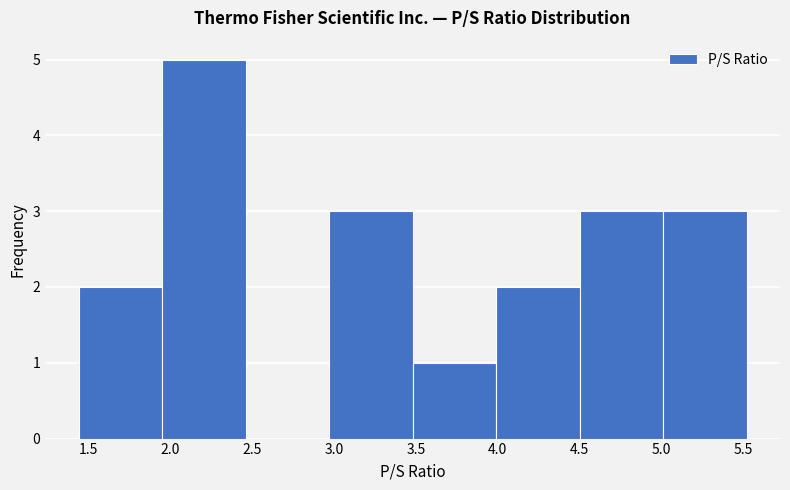

Reading left to right, transcribe this chart: for each bar, give the range it covers on the x-axis and its height. Neither the bar edges nor the heights are printed on the chart, so give them approximately, as read against the axes.

1.44 to 1.95: 2
1.95 to 2.46: 5
2.46 to 2.97: 0
2.97 to 3.48: 3
3.48 to 3.99: 1
3.99 to 4.50: 2
4.50 to 5.01: 3
5.01 to 5.52: 3